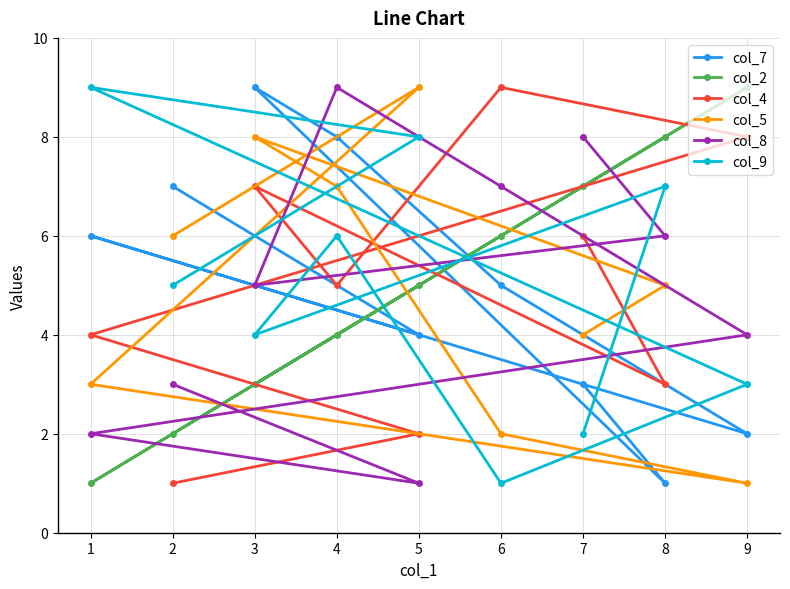

List the labels in order of col_8 value, smallest first.

5, 1, 2, 9, 3, 8, 6, 7, 4